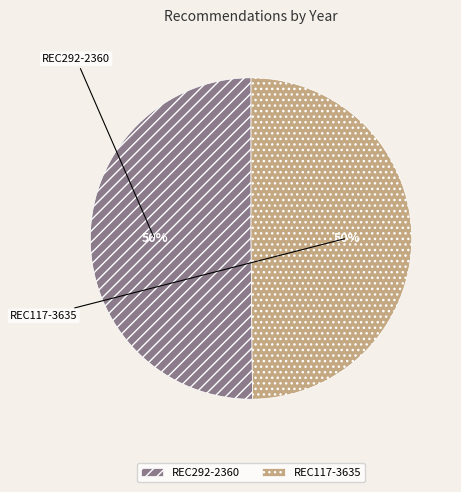

What is the total percentage of REC292-2360 and REC117-3635?

100.0%